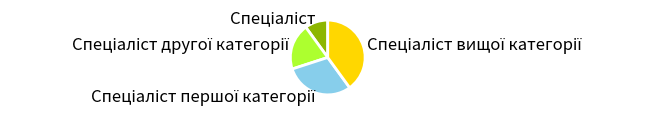

Does any single category account for the majority?

No